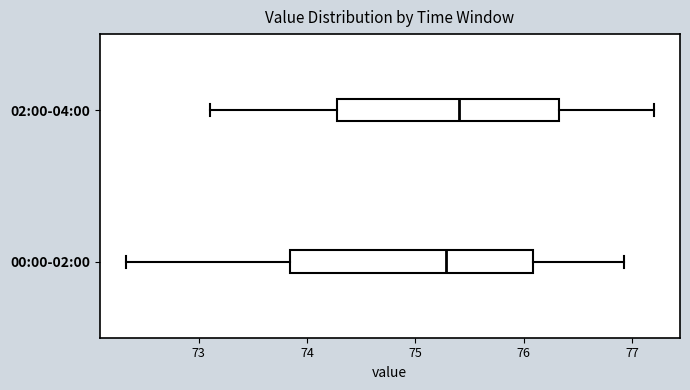

Reading bottom to top, transcribe this box plot: for each box, give where its median line is, the range the box spans, and where its two whiskers end, as read against the x-axis. The values are not printed on the chart, so give them approximately, as read against the axis.

00:00-02:00: median 75.3, box 73.8 to 76.1, whiskers 72.3 to 76.9
02:00-04:00: median 75.4, box 74.3 to 76.3, whiskers 73.1 to 77.2